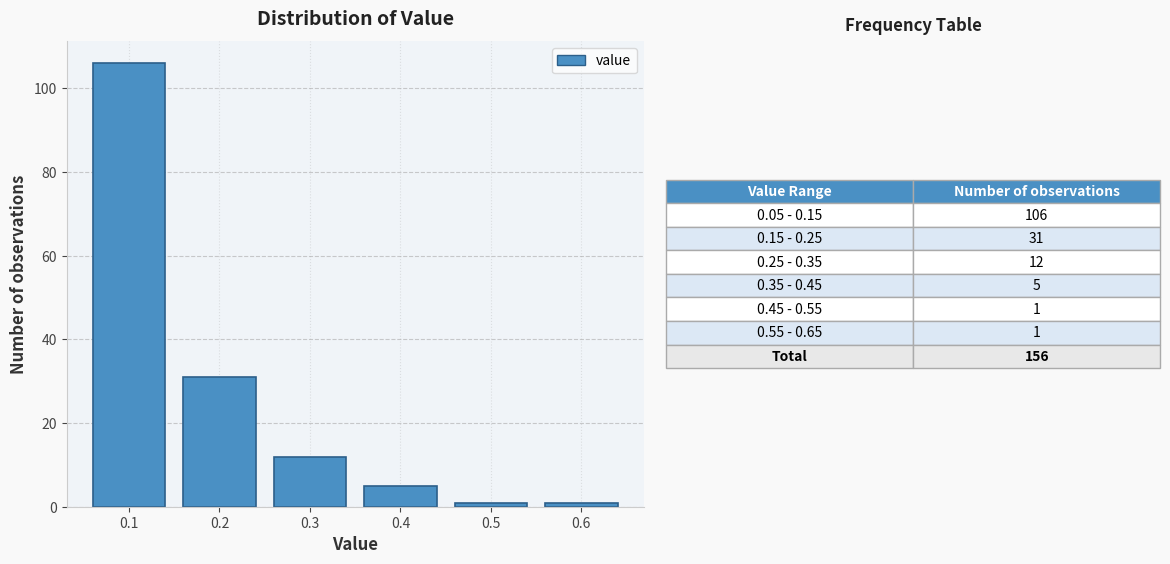

Which range on the x-axis has the tallest bar?

0.05 to 0.15